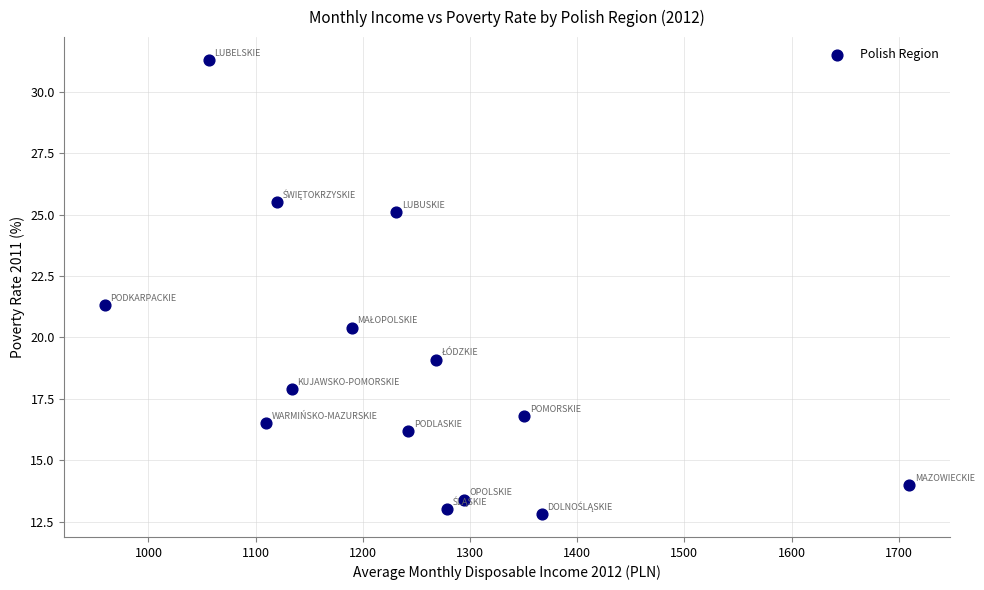

What is the range of X values (max minus min)?

750.9